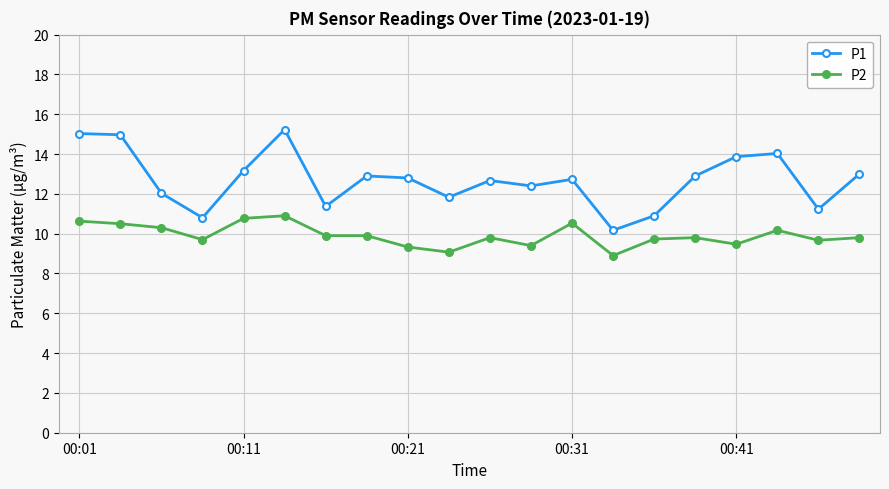

What is the difference between the maximum and second lowest values in the P1 series?

4.4